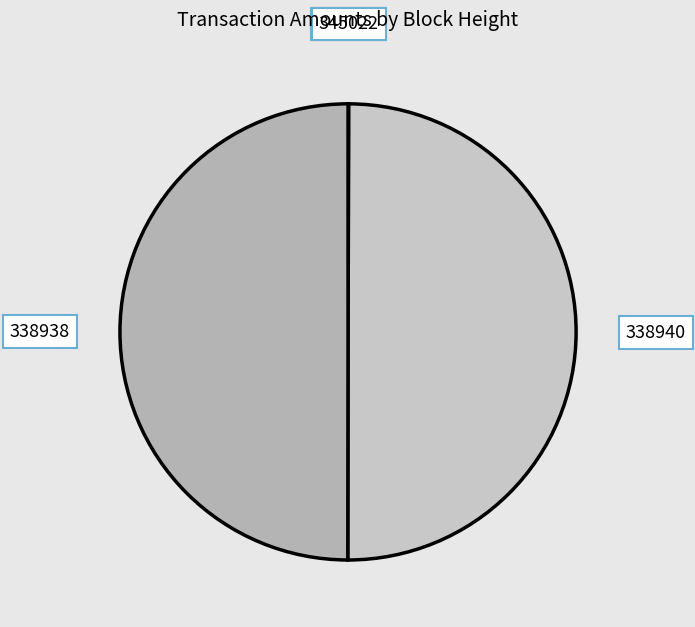

True or false: 338938 accounts for 39% of the total.

False